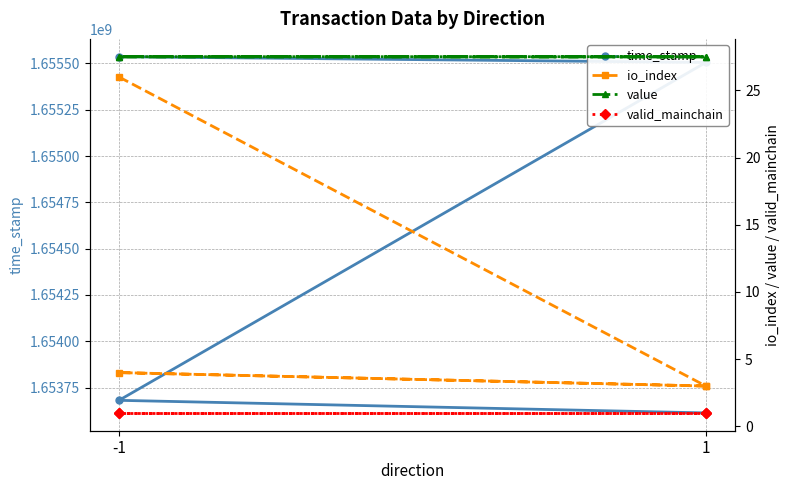

True or false: value and time_stamp intersect in this chart.

False